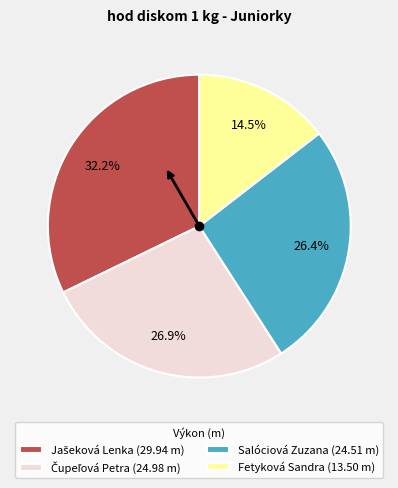

Count the number of slices in the pie.

4